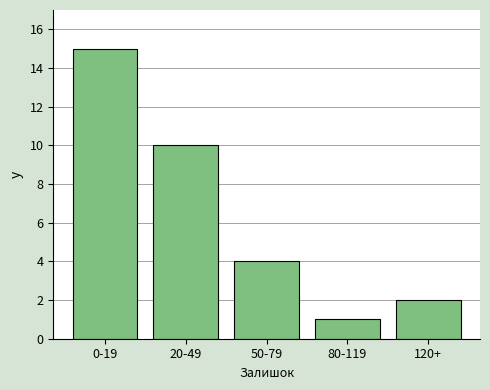

Reading right to left, extract all data points from this chart.

2	1	4	10	15